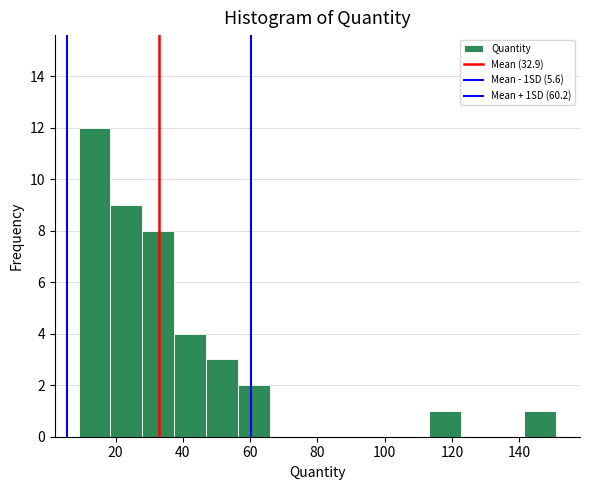

Reading left to right, transcribe this chart: for each bar, give the range it covers on the x-axis and its height. Neither the bar edges nor the heights are printed on the chart, so give them approximately, as read against the axes.

10 to 18: 12
18 to 28: 9
28 to 38: 8
38 to 46: 4
46 to 56: 3
56 to 66: 2
66 to 76: 0
76 to 84: 0
84 to 94: 0
94 to 104: 0
104 to 114: 0
114 to 122: 1
122 to 132: 0
132 to 142: 0
142 to 152: 1